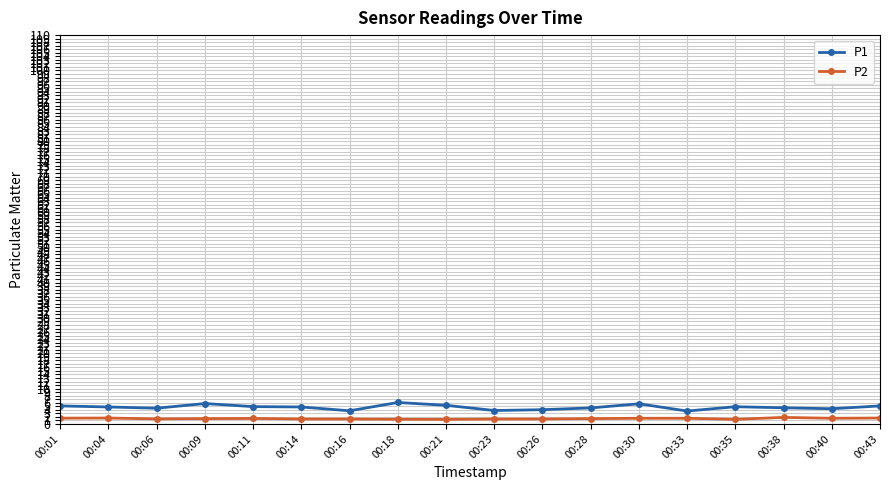

Rank the series by their maximum value, from lowest to highest.

P2, P1